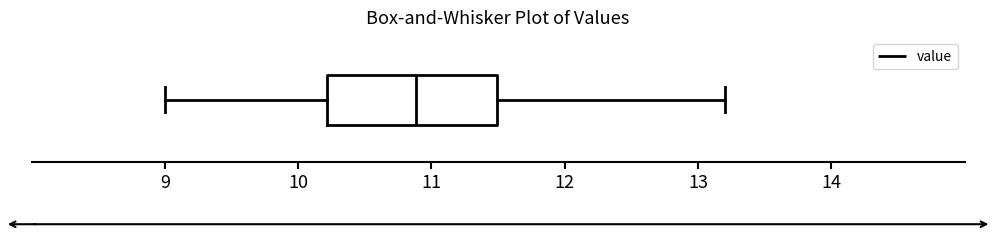

Transcribe this box plot: give where the median line is, the range the box spans, and where the two whiskers end, as read against the x-axis. The values are not printed on the chart, so give them approximately, as read against the axis.

median 10.9, box 10.2 to 11.5, whiskers 9.0 to 13.2